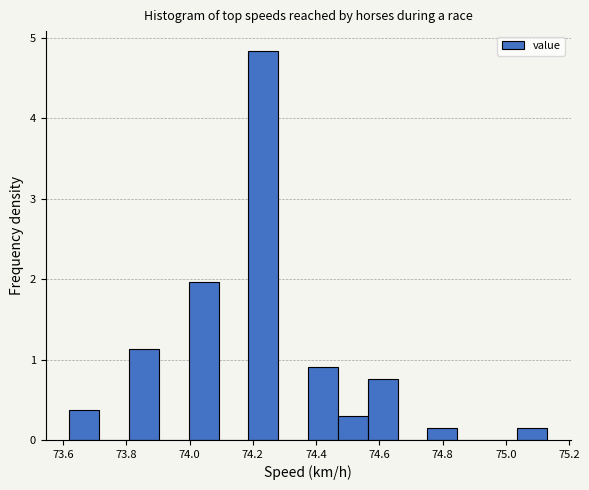

Reading left to right, list every bar in this chart as the range it spans on the x-axis followed by its height. Neither the bar edges nor the heights are printed on the chart, so give them approximately, as read against the axes.

73.62 to 73.72: 0.4
73.72 to 73.80: 0
73.80 to 73.90: 1.1
73.90 to 74.00: 0
74.00 to 74.10: 2.0
74.10 to 74.18: 0
74.18 to 74.28: 4.8
74.28 to 74.38: 0
74.38 to 74.46: 0.9
74.46 to 74.56: 0.3
74.56 to 74.66: 0.8
74.66 to 74.76: 0
74.76 to 74.84: 0.2
74.84 to 74.94: 0
74.94 to 75.04: 0
75.04 to 75.14: 0.2